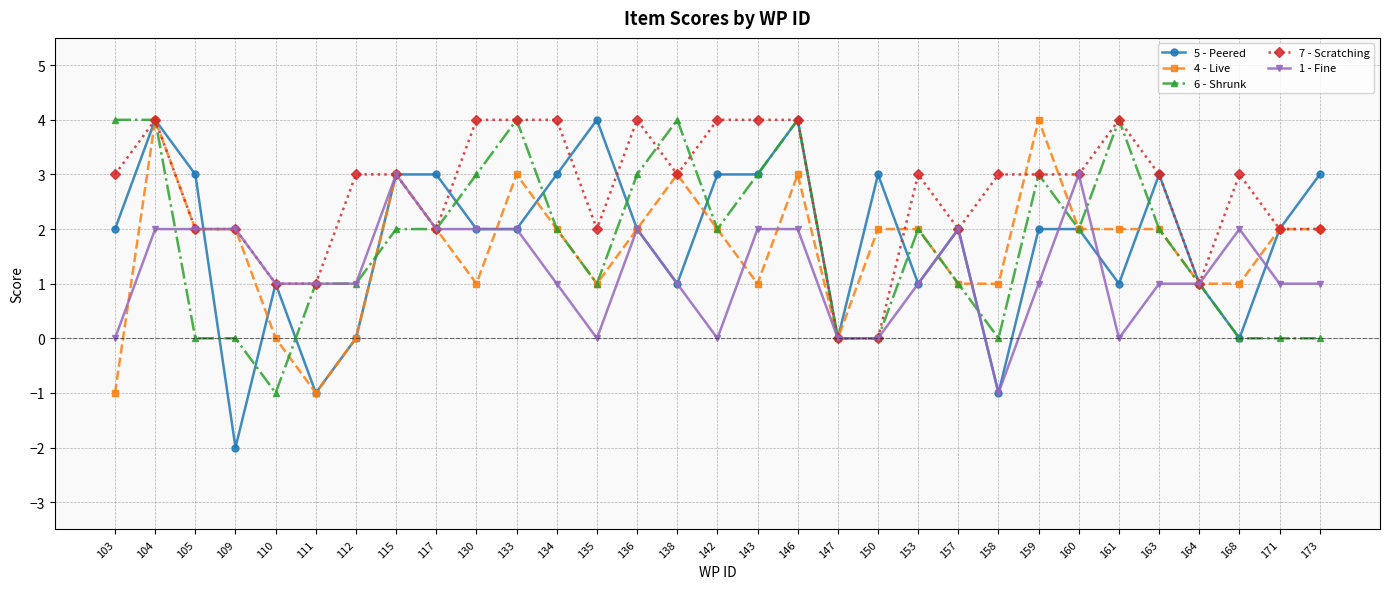

How many distinct data groups are displayed?

5